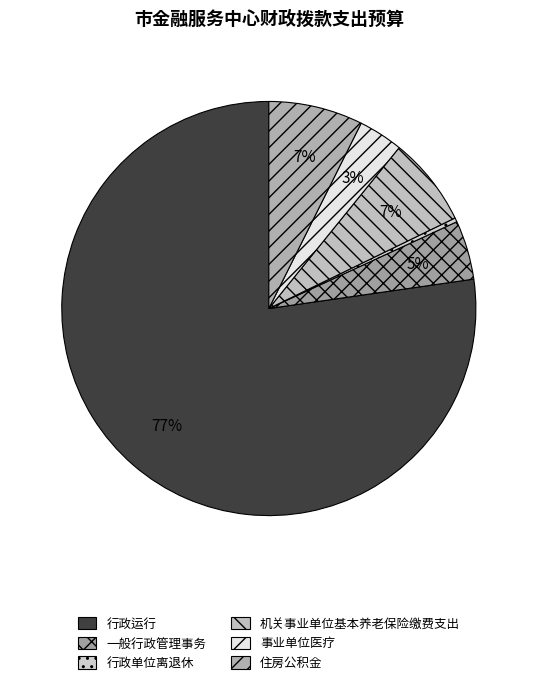

To the nearest percent, what is the average slice percentage?

17%